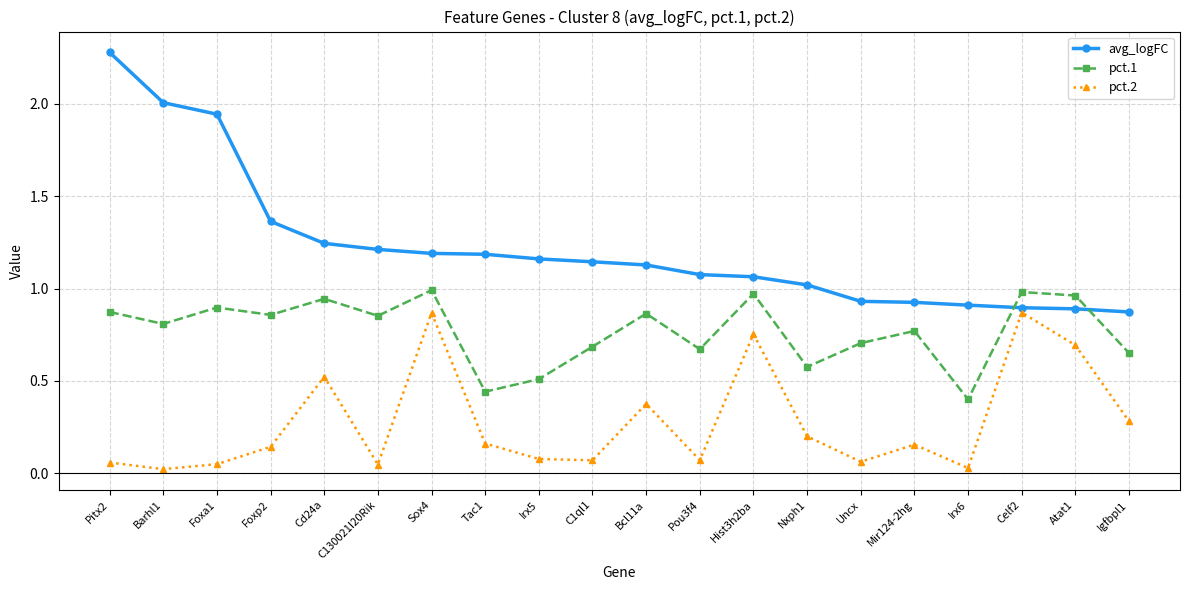

Does the chart display data point markers on the line(s)?

Yes